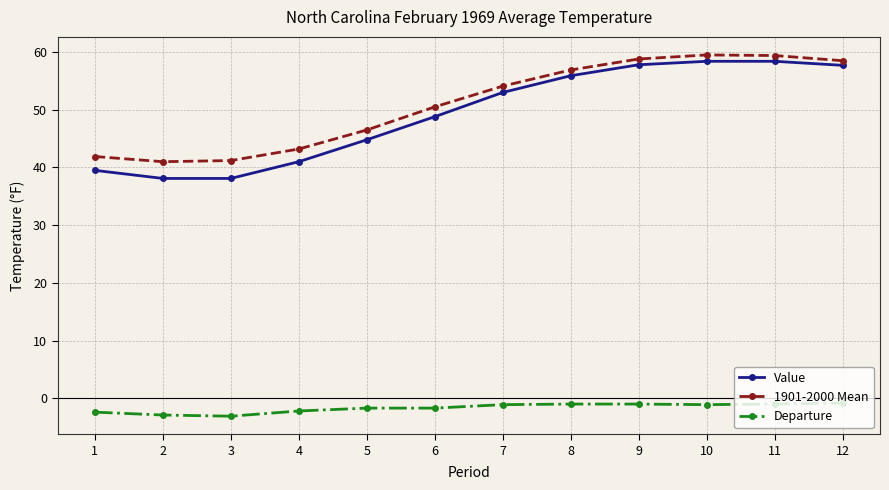

Count the number of categories in the chart.

12